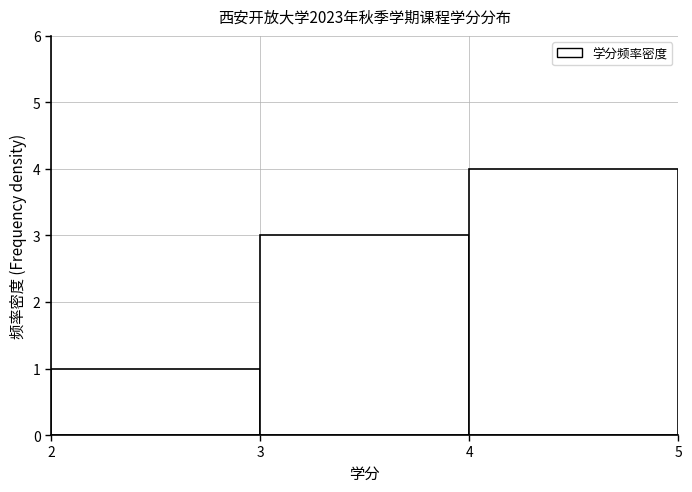

Over which range of the x-axis is the bar tallest?

4 to 5